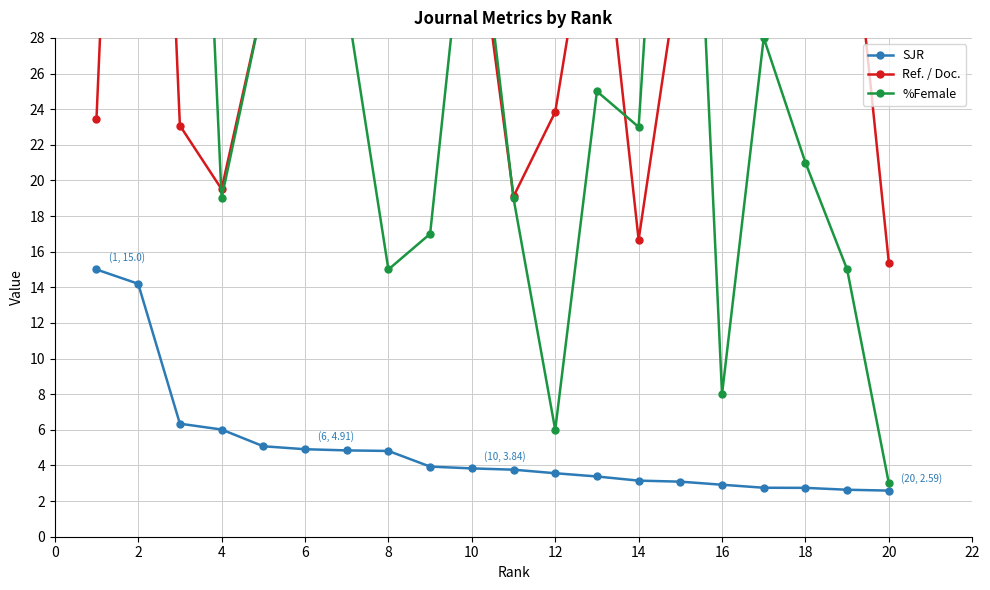

Is it true that %Female equals 13.0 at 15?

False